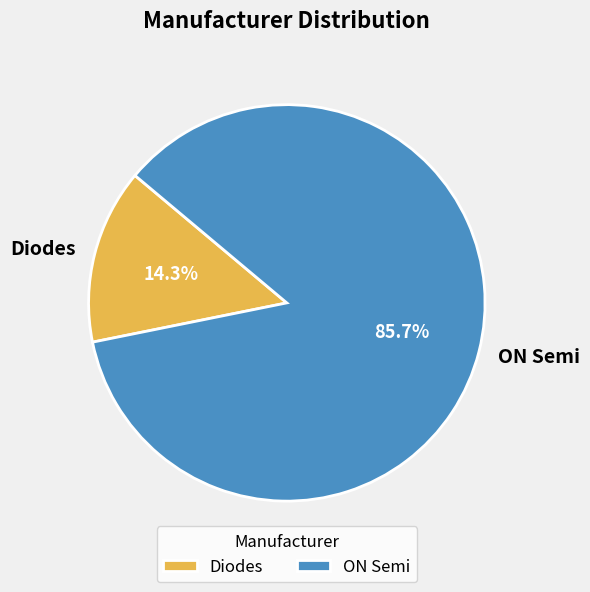

What is the majority slice?

ON Semi